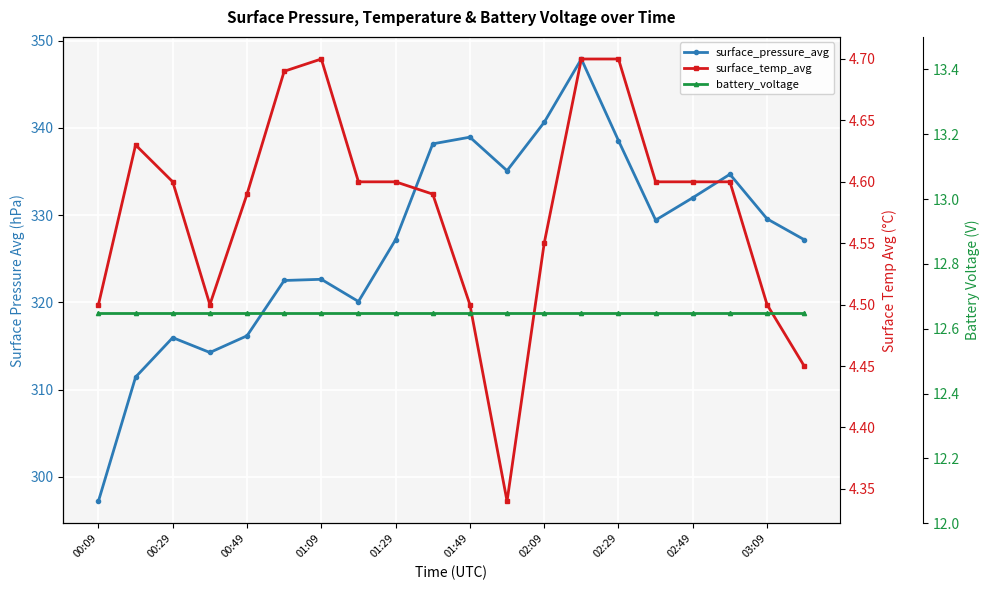

Is the value of surface_temp_avg at 01:49 greater than the value of surface_pressure_avg at 00:09?

No